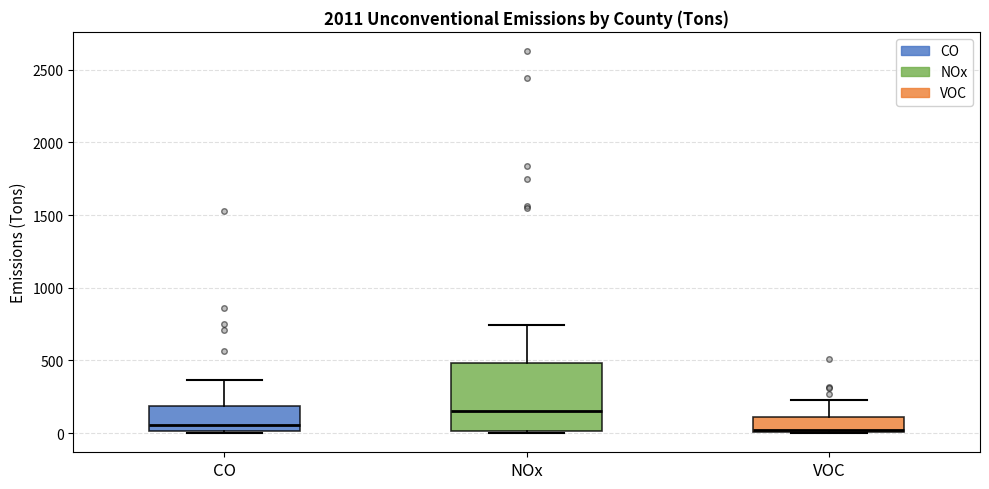

Reading left to right, transcribe this box plot: for each box, give where its median line is, the range the box spans, and where its two whiskers end, as read against the y-axis. The values are not printed on the chart, so give them approximately, as read against the axis.

CO: median 50, box 0 to 200, whiskers 0 to 350
NOx: median 150, box 0 to 500, whiskers 0 (just below the box's lower edge) to 750
VOC: median 0, box 0 to 100, whiskers 0 to 250